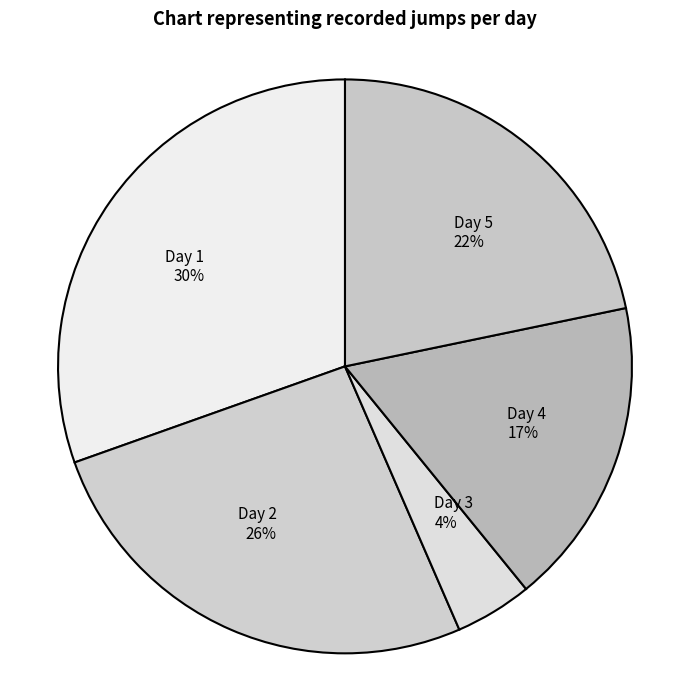

To the nearest percent, what is the average slice percentage?

20%